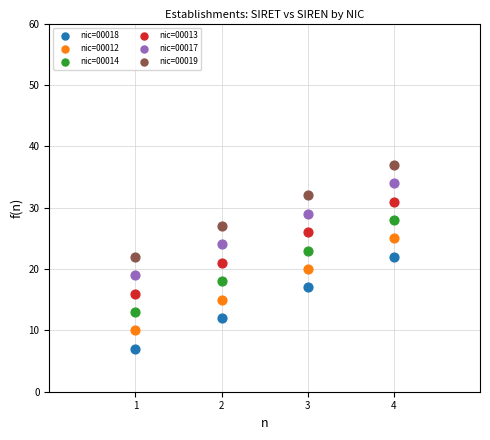

Across all data points, what is the range of X values (max minus min)?

3